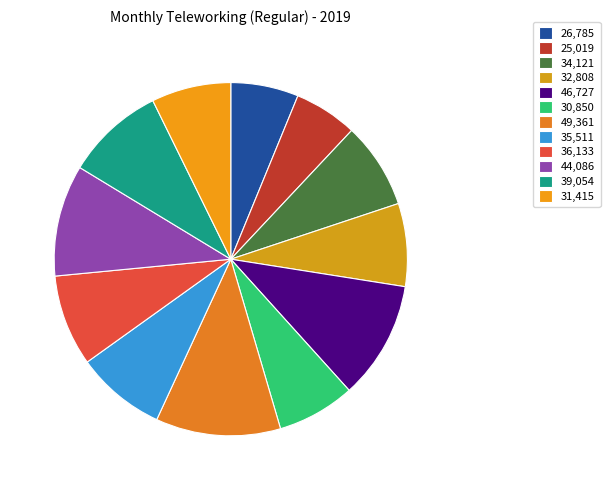

How many slices are in this pie chart?

12